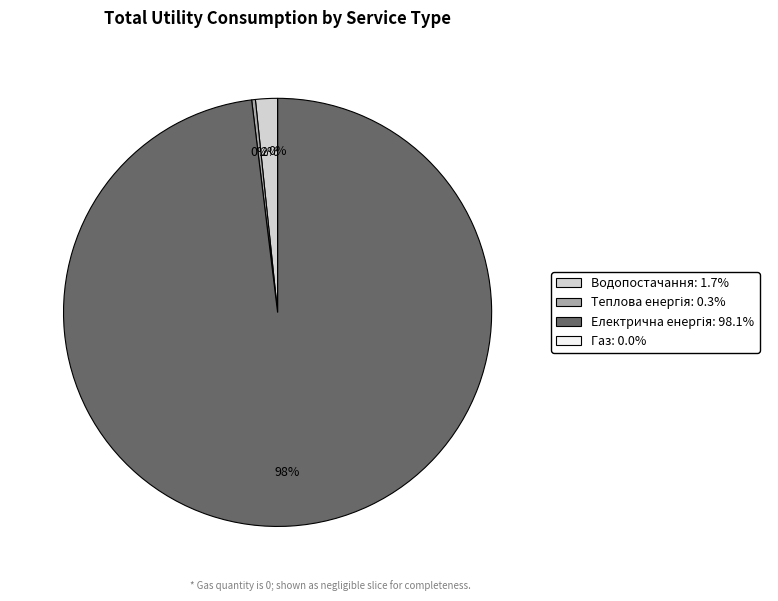

To the nearest percent, what is the difference between the Централізоване водопостачання та централізоване водовідведення and Постачання електричної енергії slice percentages?

96%